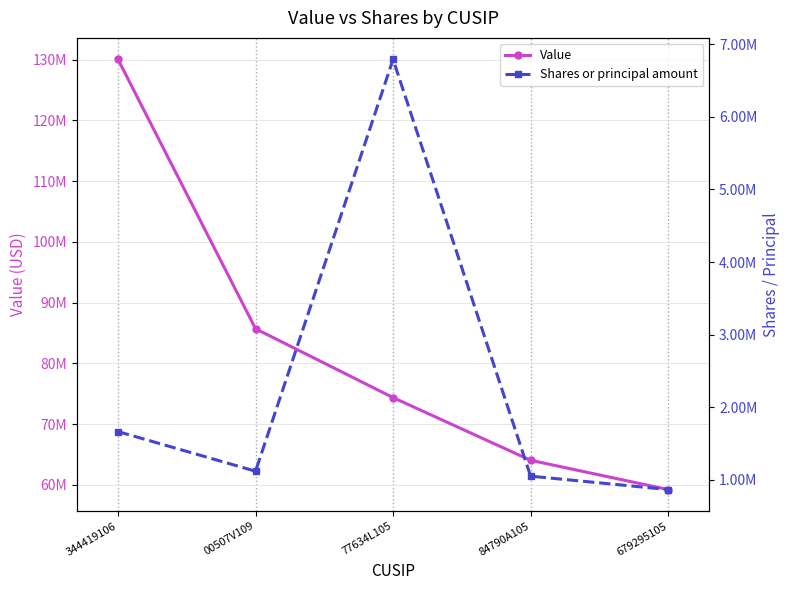

True or false: Value has a value of 64026920 at 84790A105.

True